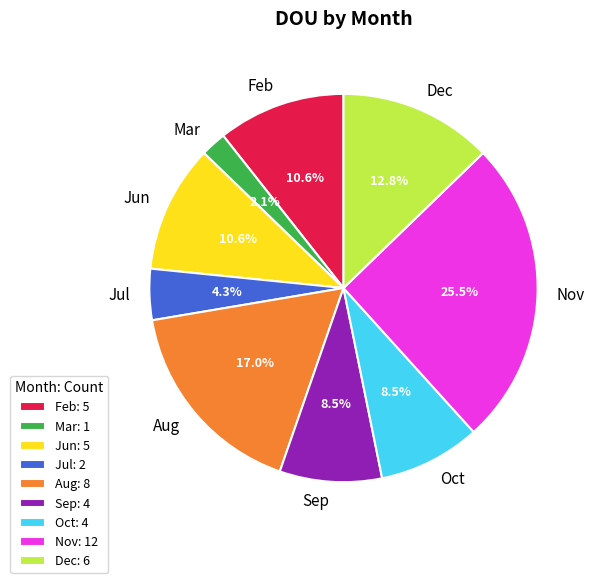

To the nearest percent, what is the difference between the Oct and Jul slice percentages?

4%